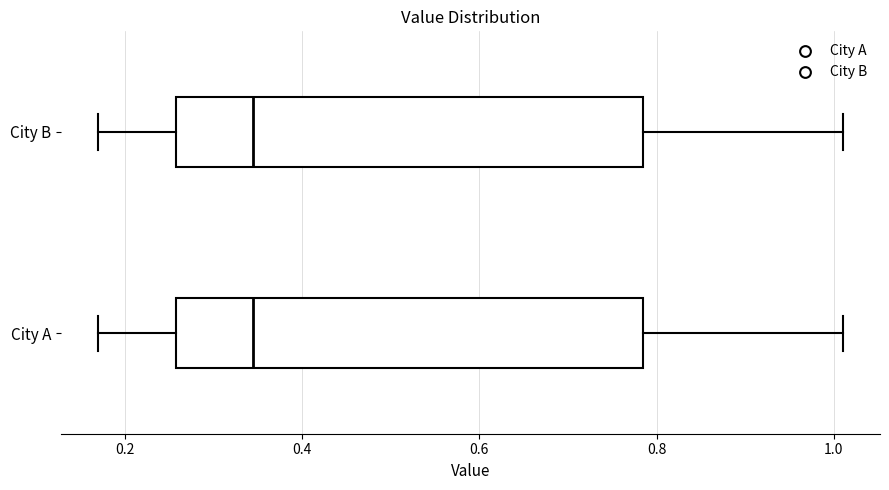

Reading bottom to top, read every box against the x-axis: the position of its median line, the range the box covers, and the ends of its whiskers. The values are not printed on the chart, so give them approximately, as read against the axis.

City A: median 0.34, box 0.26 to 0.78, whiskers 0.18 to 1.02
City B: median 0.34, box 0.26 to 0.78, whiskers 0.18 to 1.02